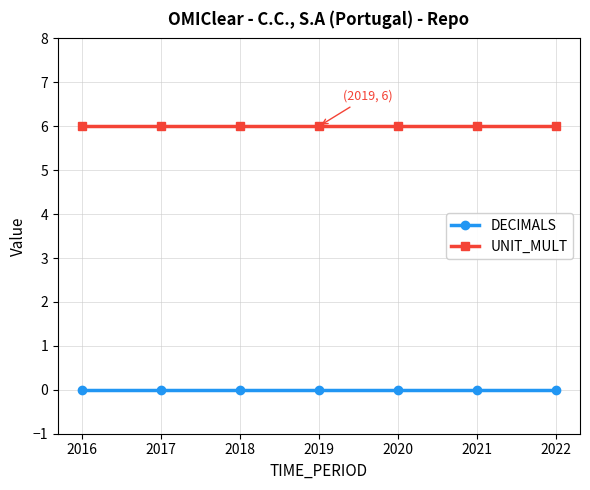

Is this an area chart (filled region under the line)?

No